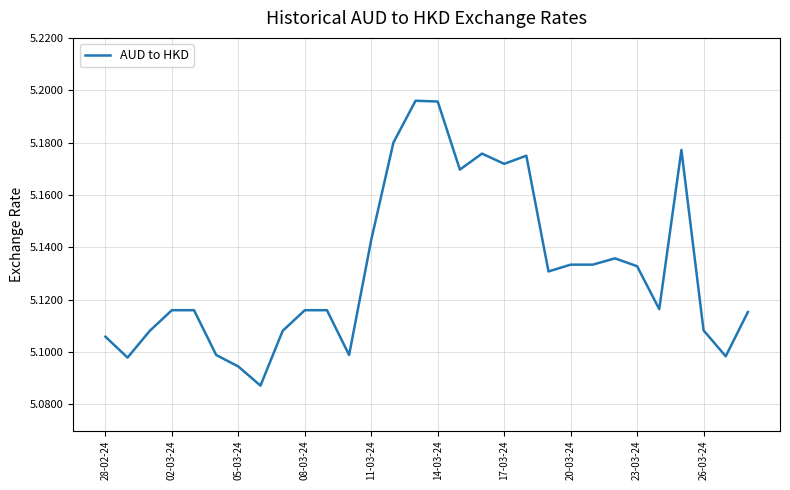

Is this an area chart (filled region under the line)?

No